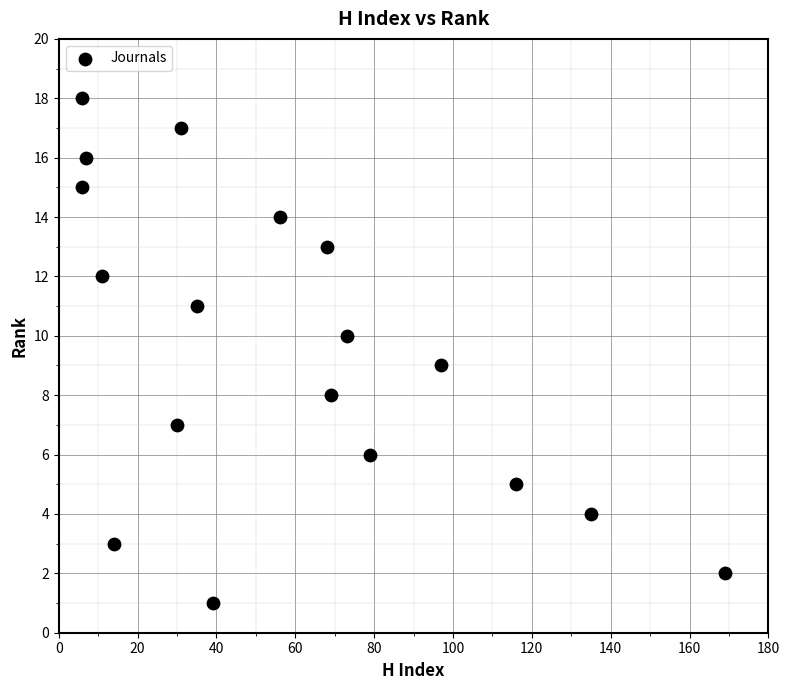

What is the range of Y values (max minus min)?

17